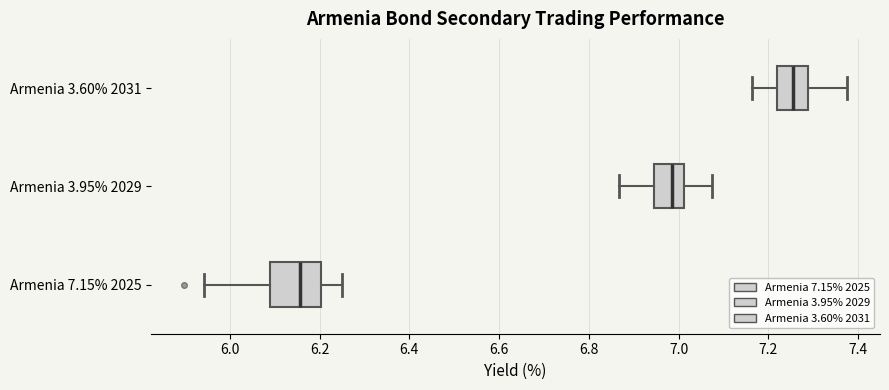

Which box is the widest, from its left edge to its right edge?

Armenia 7.15% 2025